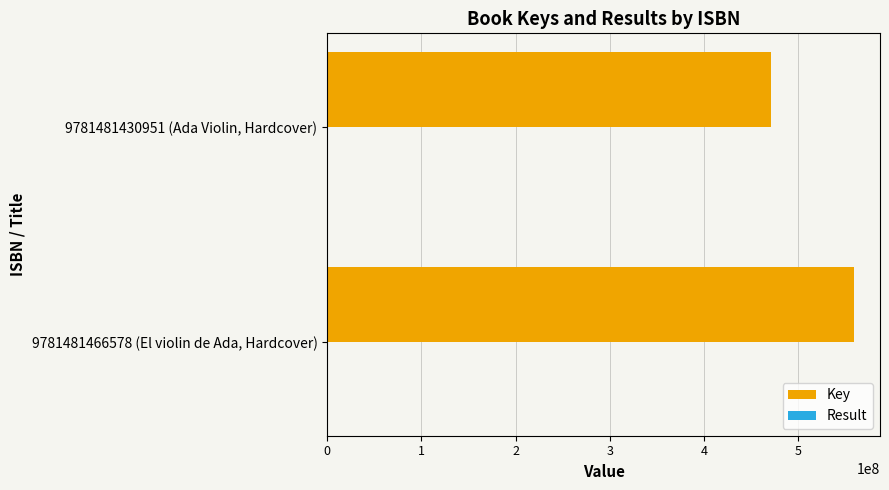

Is it true that Key equals 558938203 at 9781481466578 (El violin de Ada, Hardcover)?

True